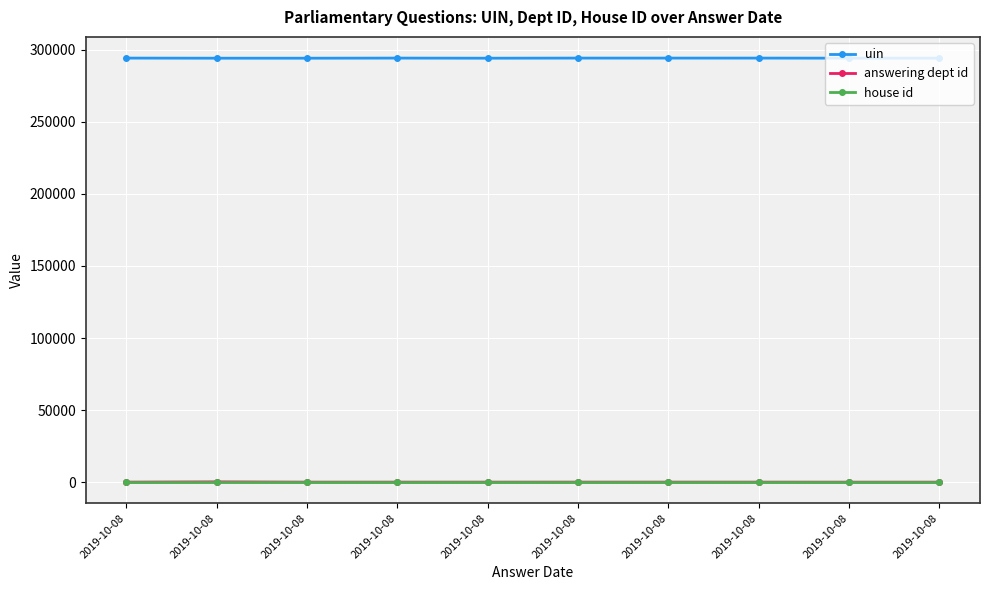

Is this an area chart (filled region under the line)?

No